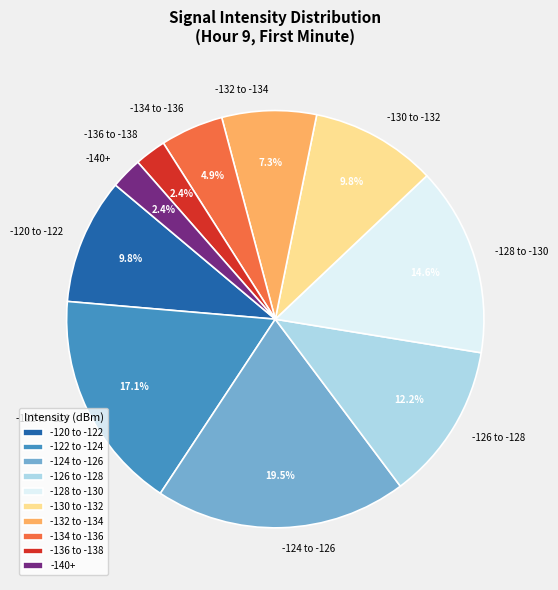

Approximately how many times larger is the value at -132 to -134 compared to -124 to -126?

0.4